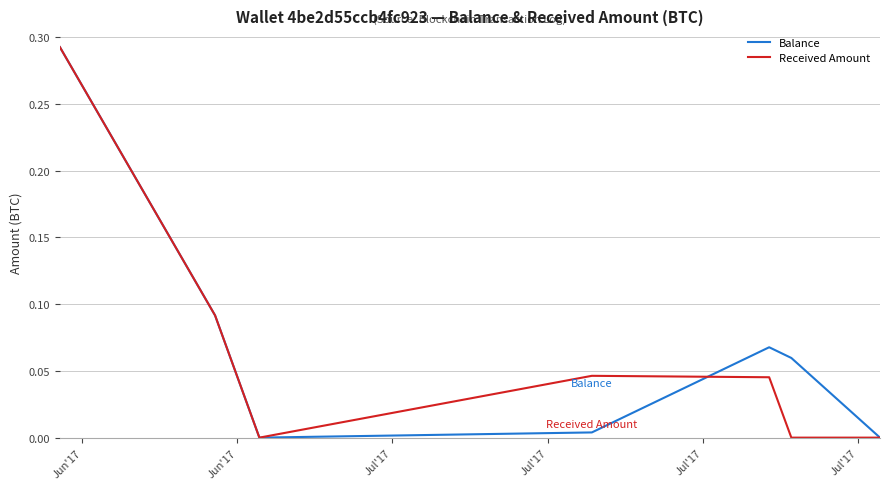

How many lines are shown in the chart?

2